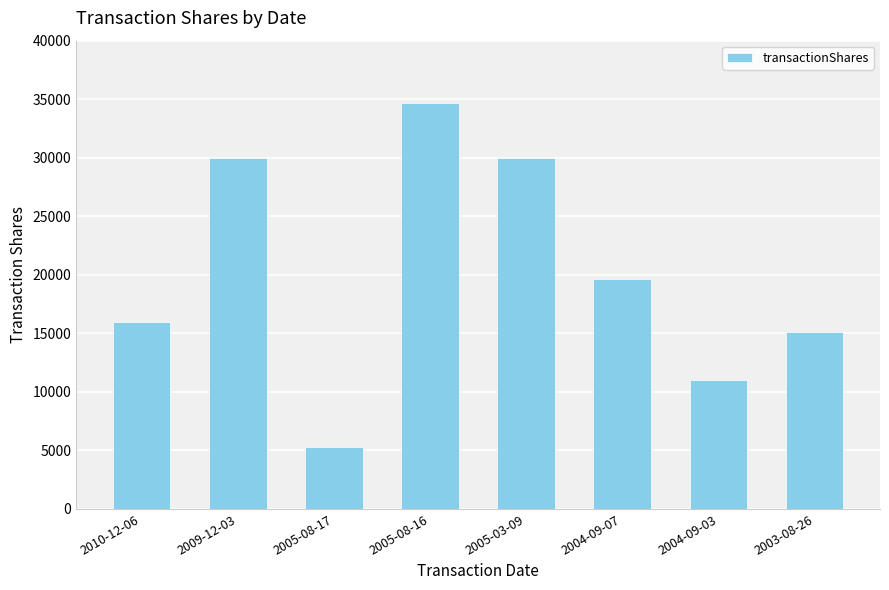

What position from the left is 2003-08-26?

8